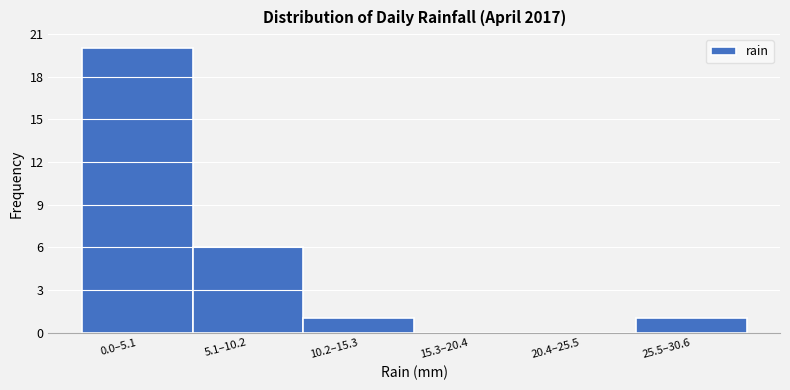

Reading left to right, transcribe all the data shown in this chart.

0.0–5.1=20	5.1–10.2=6	10.2–15.3=1	15.3–20.4=0	20.4–25.5=0	25.5–30.6=1